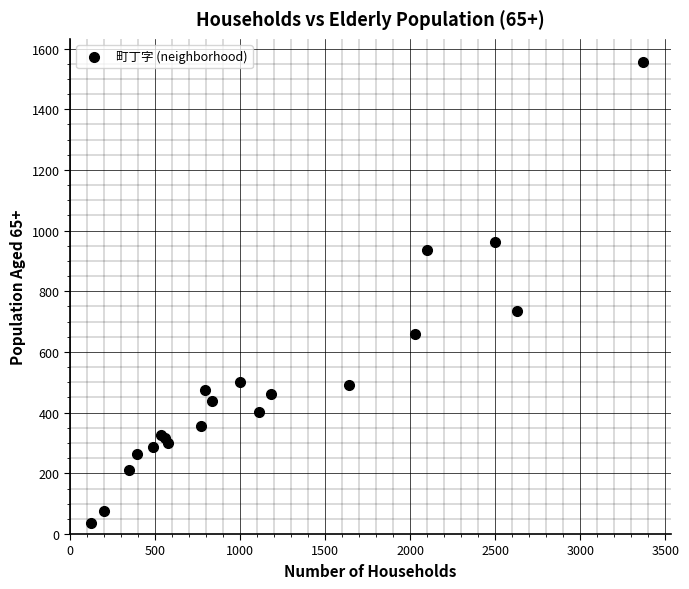

What Y value in the scatter plot is closest to 796?

734